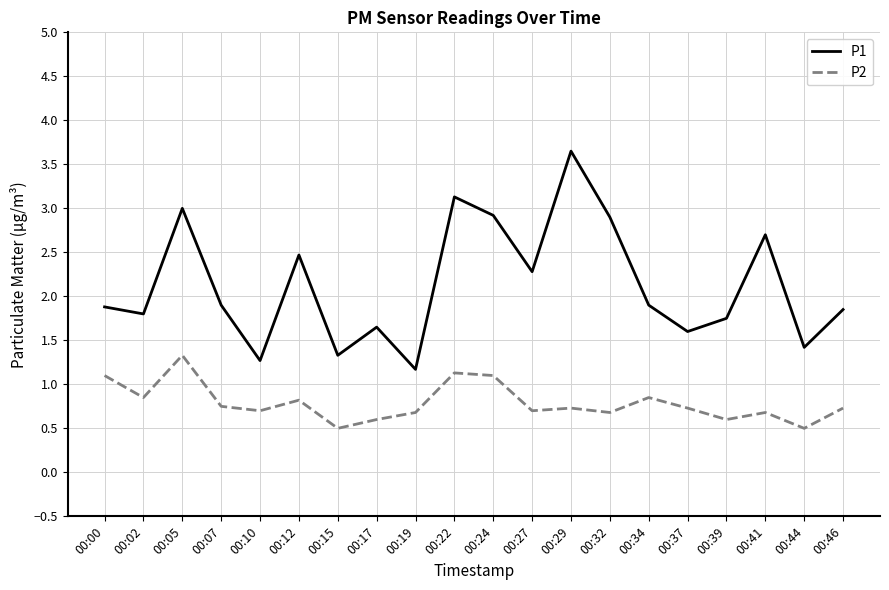

True or false: P1 has a value of 4.9 at 00:05.

False